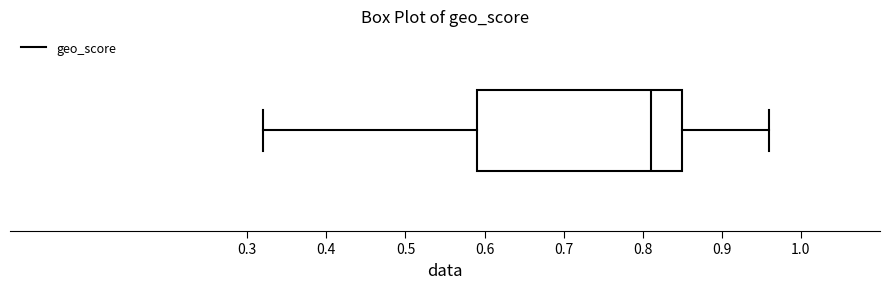

Transcribe this box plot: give where the median line is, the range the box spans, and where the two whiskers end, as read against the x-axis. The values are not printed on the chart, so give them approximately, as read against the axis.

median 0.81, box 0.59 to 0.85, whiskers 0.32 to 0.96